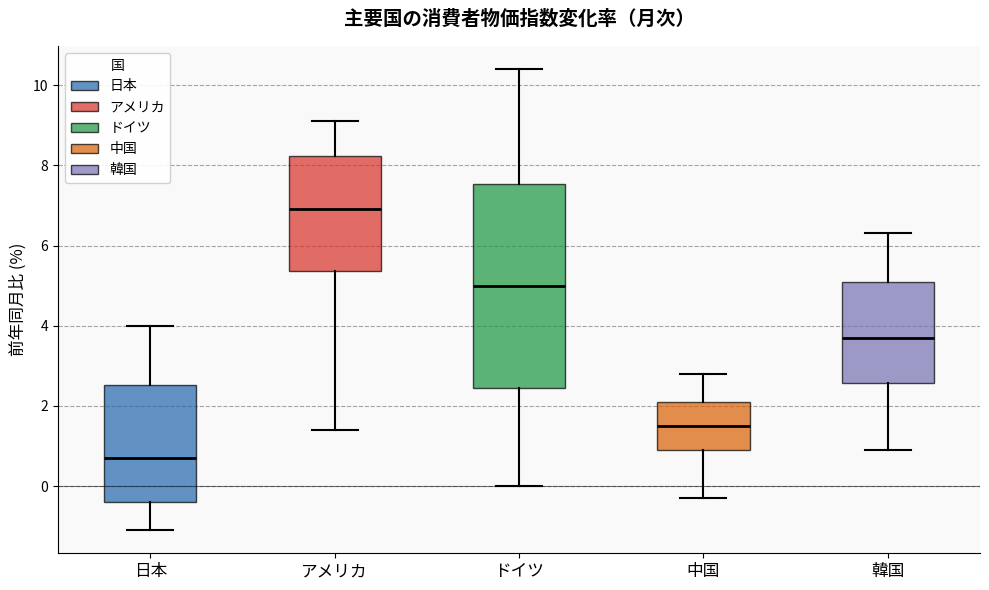

Which box's median line is the lowest?

日本